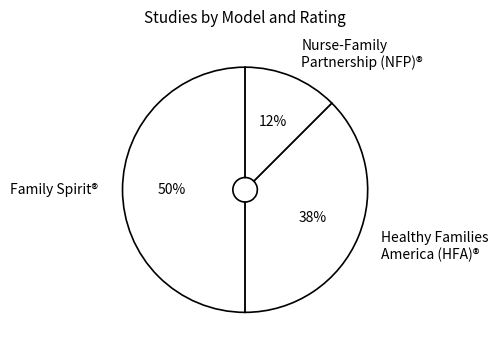

Rank the categories by value from lowest to highest.

Nurse-Family Partnership (NFP)®, Healthy Families America (HFA)®, Family Spirit®